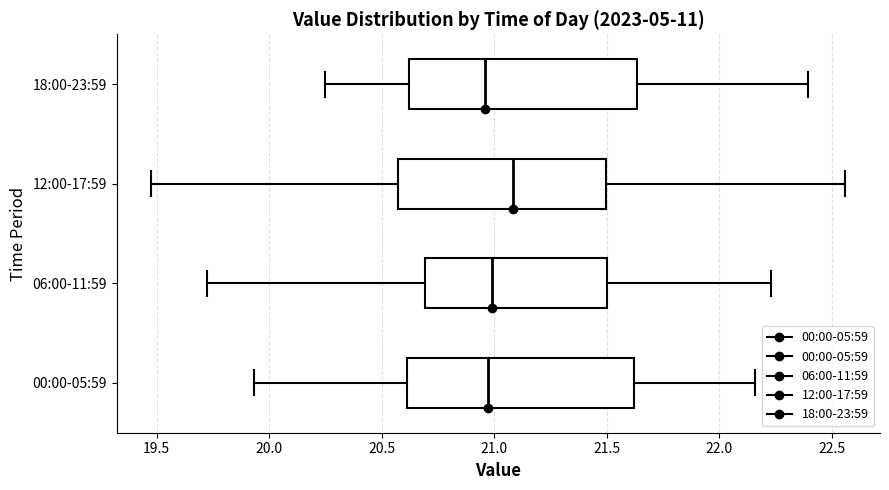

Reading bottom to top, transcribe this box plot: for each box, give where its median line is, the range the box spans, and where its two whiskers end, as read against the x-axis. The values are not printed on the chart, so give them approximately, as read against the axis.

00:00-05:59: median 20.95, box 20.60 to 21.60, whiskers 19.95 to 22.15
06:00-11:59: median 21.00, box 20.70 to 21.50, whiskers 19.70 to 22.25
12:00-17:59: median 21.10, box 20.55 to 21.50, whiskers 19.50 to 22.55
18:00-23:59: median 20.95, box 20.60 to 21.65, whiskers 20.25 to 22.40